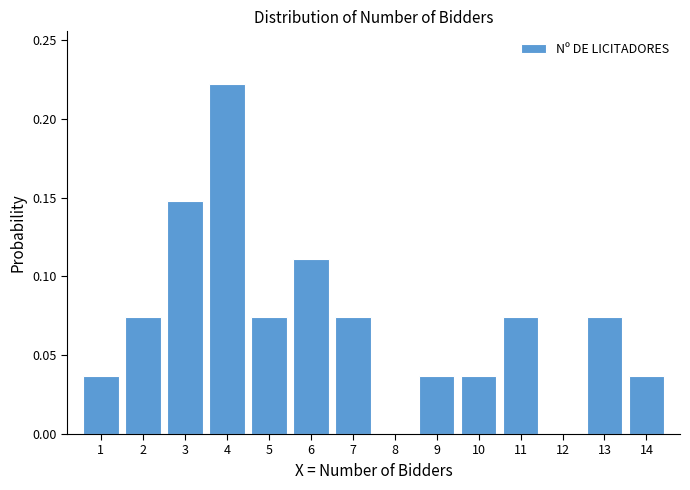

Reading left to right, list every bar in this chart as the range it spans on the x-axis followed by its height. The values are not printed on the chart, so give them approximately, as read against the axis.

0.5 to 1.5: 0.035
1.5 to 2.5: 0.075
2.5 to 3.5: 0.150
3.5 to 4.5: 0.220
4.5 to 5.5: 0.075
5.5 to 6.5: 0.110
6.5 to 7.5: 0.075
7.5 to 8.5: 0
8.5 to 9.5: 0.035
9.5 to 10.5: 0.035
10.5 to 11.5: 0.075
11.5 to 12.5: 0
12.5 to 13.5: 0.075
13.5 to 14.5: 0.035